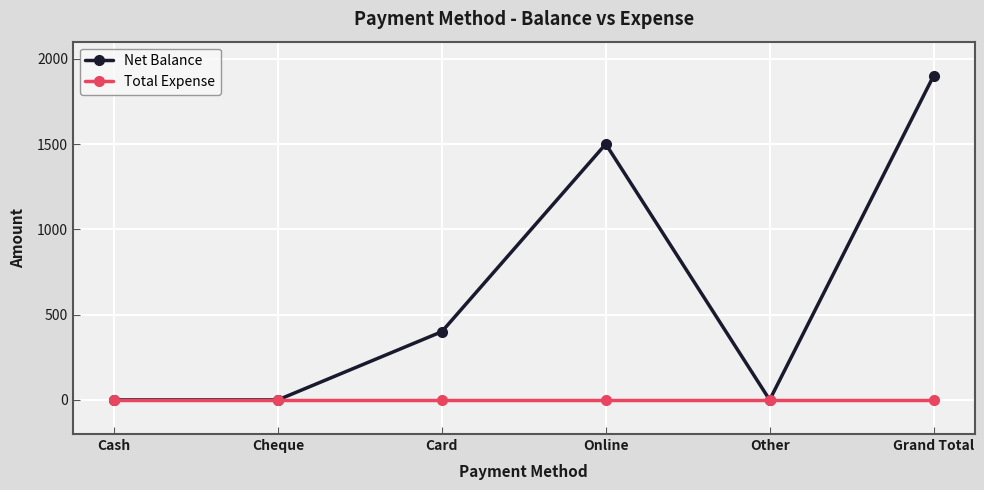

Reading right to left, transcribe all the data shown in this chart.

Net Balance: 1900	0	1500	400	0	0
Total Expense: 0	0	0	0	0	0